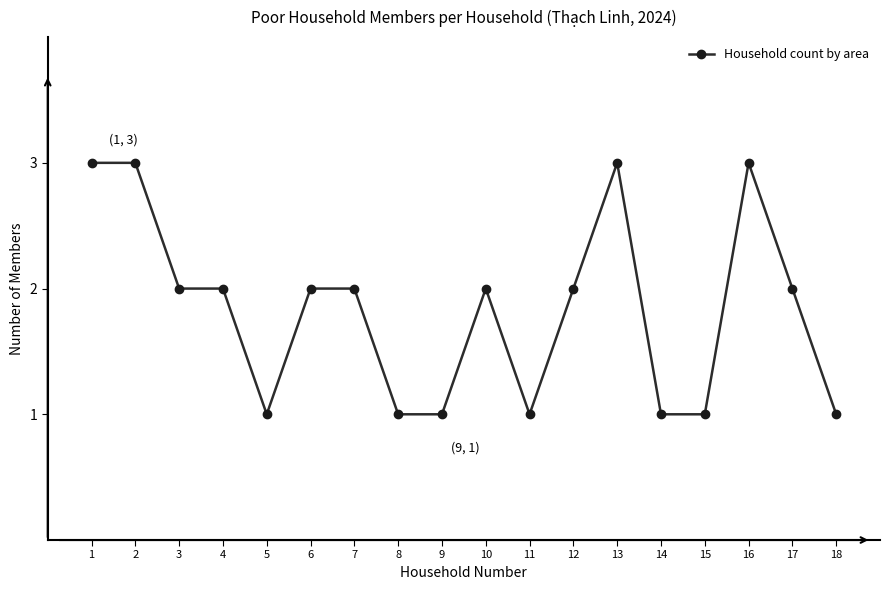

What is the sum of the values at 14 and 10?

3